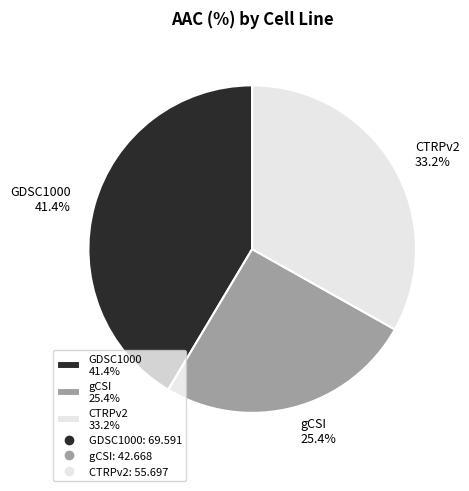

To the nearest percent, what is the difference between the CTRPv2 and gCSI slice percentages?

8%